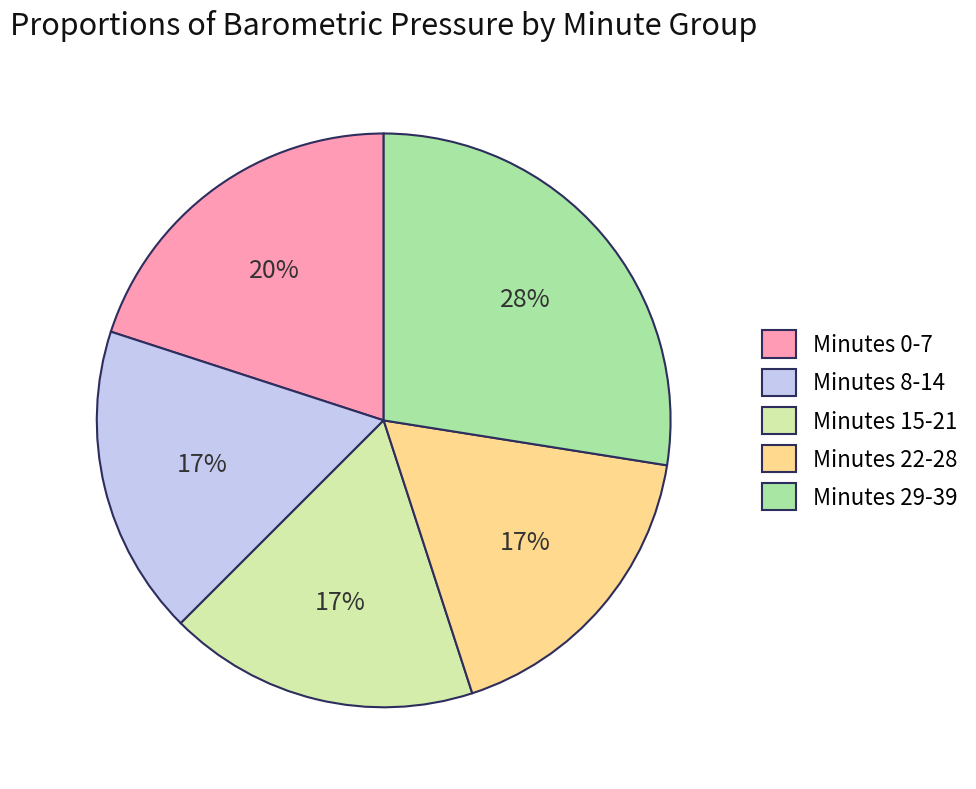

Is it true that Minutes 15-21 is 32% of the pie?

False